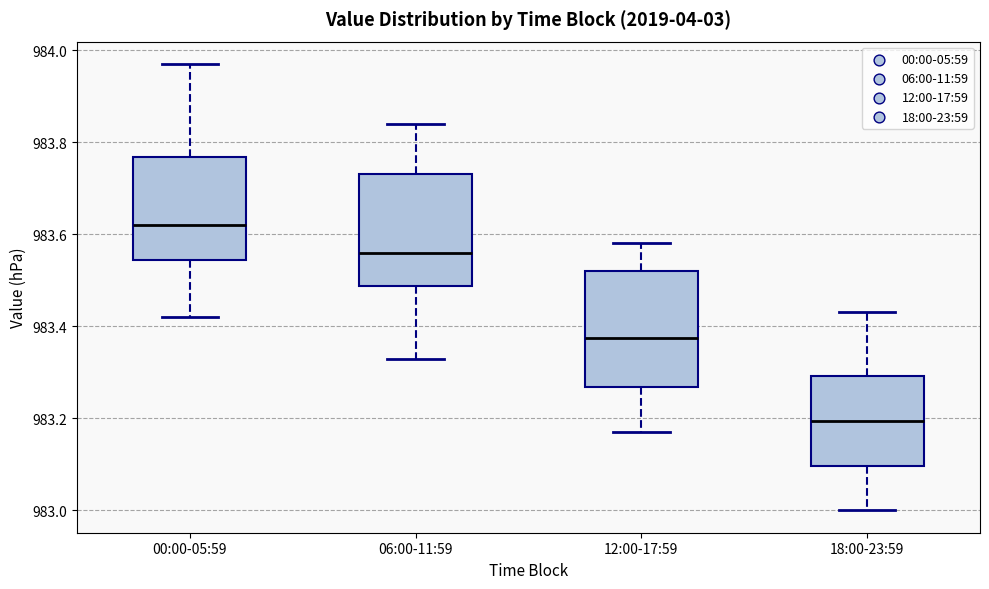

Which box has the lowest median line?

18:00-23:59